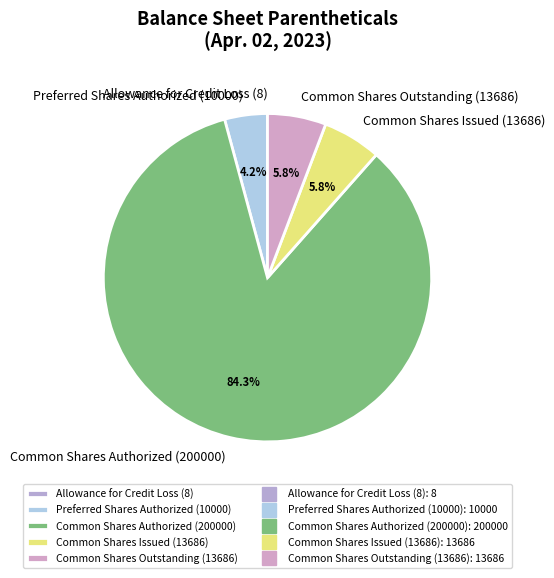

To the nearest percent, what percentage of the pie is Preferred Shares Authorized (10000)?

4%